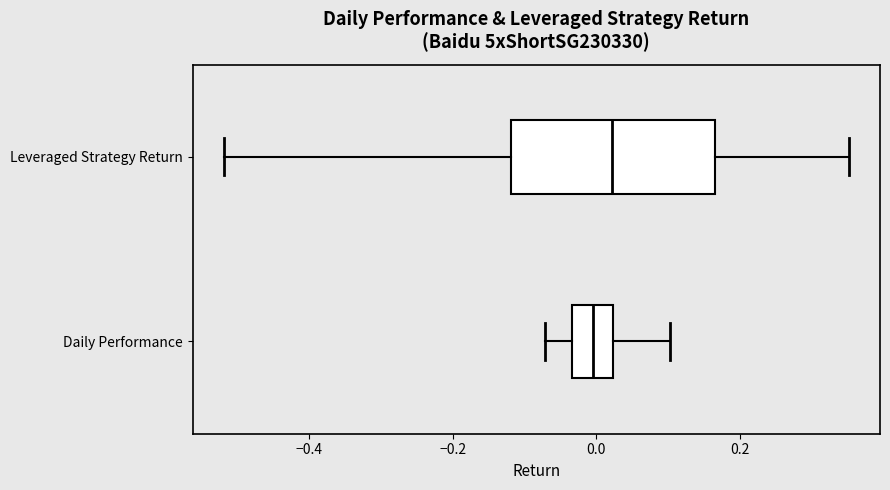

Reading bottom to top, read every box against the x-axis: the position of its median line, the range the box covers, and the ends of its whiskers. The values are not printed on the chart, so give them approximately, as read against the axis.

Daily Performance: median 0.00, box -0.04 to 0.02, whiskers -0.08 to 0.10
Leveraged Strategy Return: median 0.02, box -0.12 to 0.16, whiskers -0.52 to 0.36